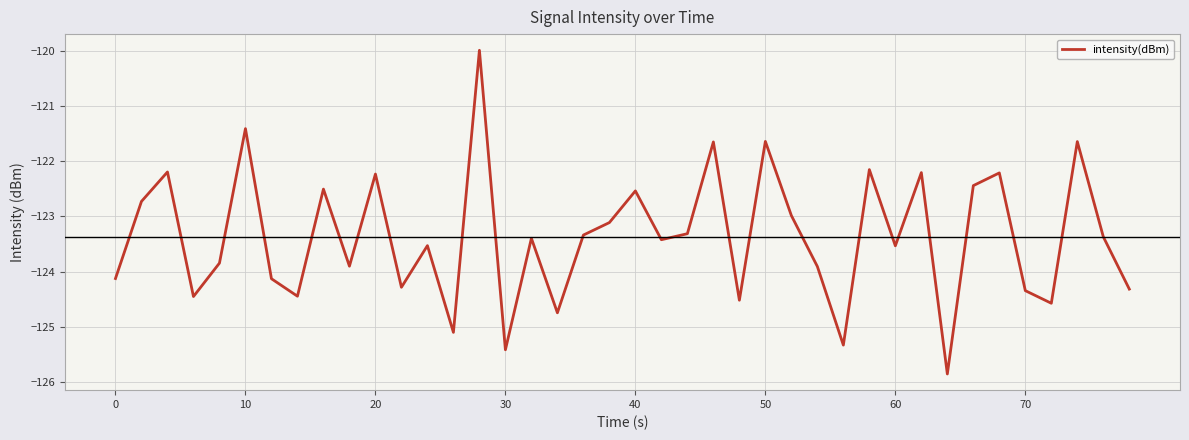

What is the maximum value shown in the chart?

-120.0